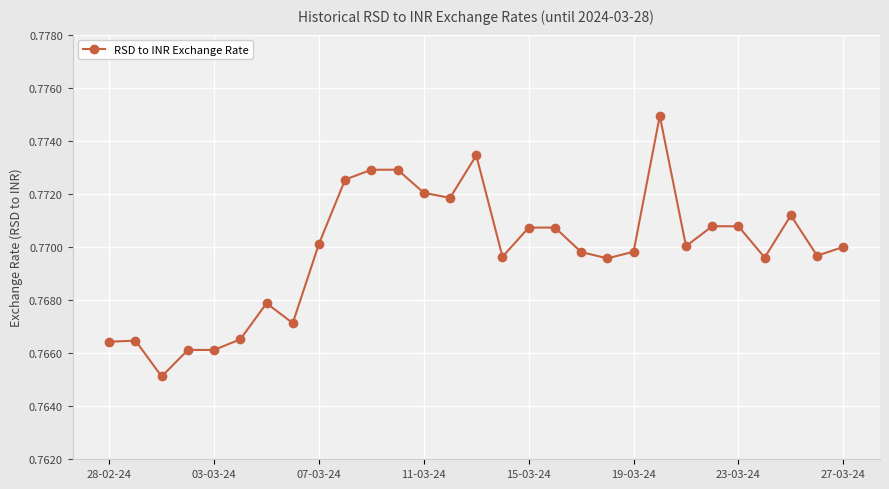

How many values are between 0 and 1?

29